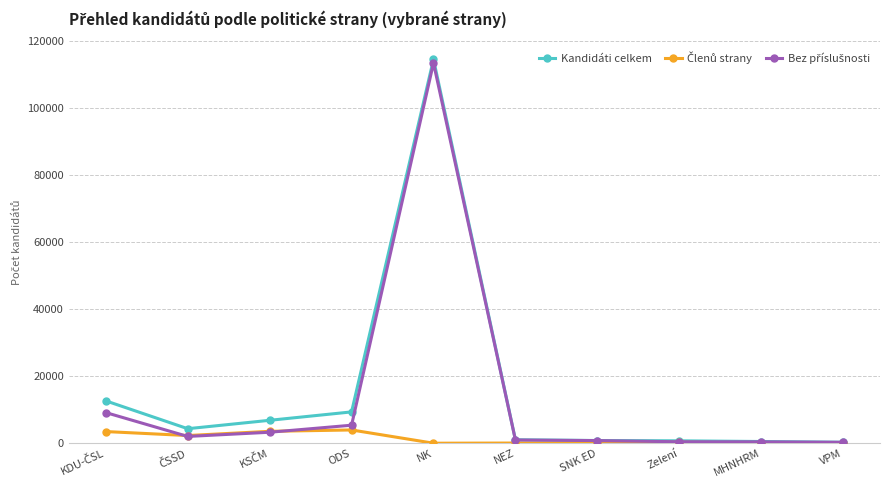

What is the maximum value shown in the chart?

114585